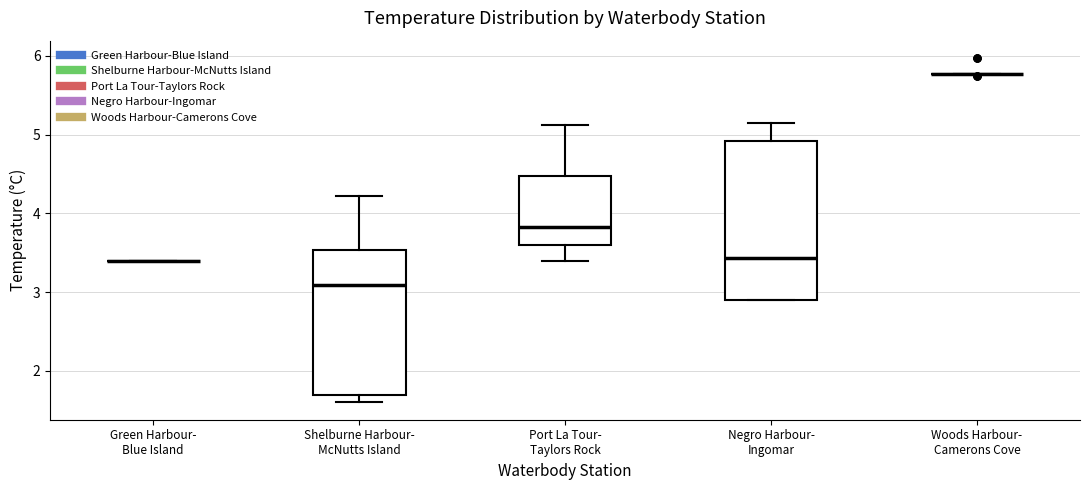

Reading left to right, read every box against the y-axis: the position of its median line, the range the box covers, and the ends of its whiskers. The values are not printed on the chart, so give them approximately, as read against the axis.

Green Harbour- Blue Island: box collapsed to a line at 3.4, whiskers 3.4 to 3.4
Shelburne Harbour- McNutts Island: median 3.1, box 1.7 to 3.5, whiskers 1.6 to 4.2
Port La Tour- Taylors Rock: median 3.8, box 3.6 to 4.5, whiskers 3.4 to 5.1
Negro Harbour- Ingomar: median 3.4, box 2.9 to 4.9, whiskers 2.9 to 5.2
Woods Harbour- Camerons Cove: box collapsed to a line at 5.8, whiskers 5.8 to 5.8